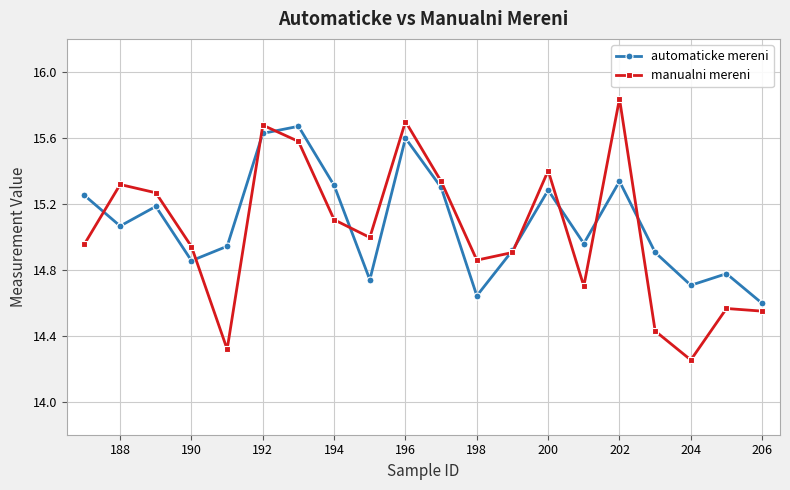

How many interior local valleys does the manualni mereni series have?

5